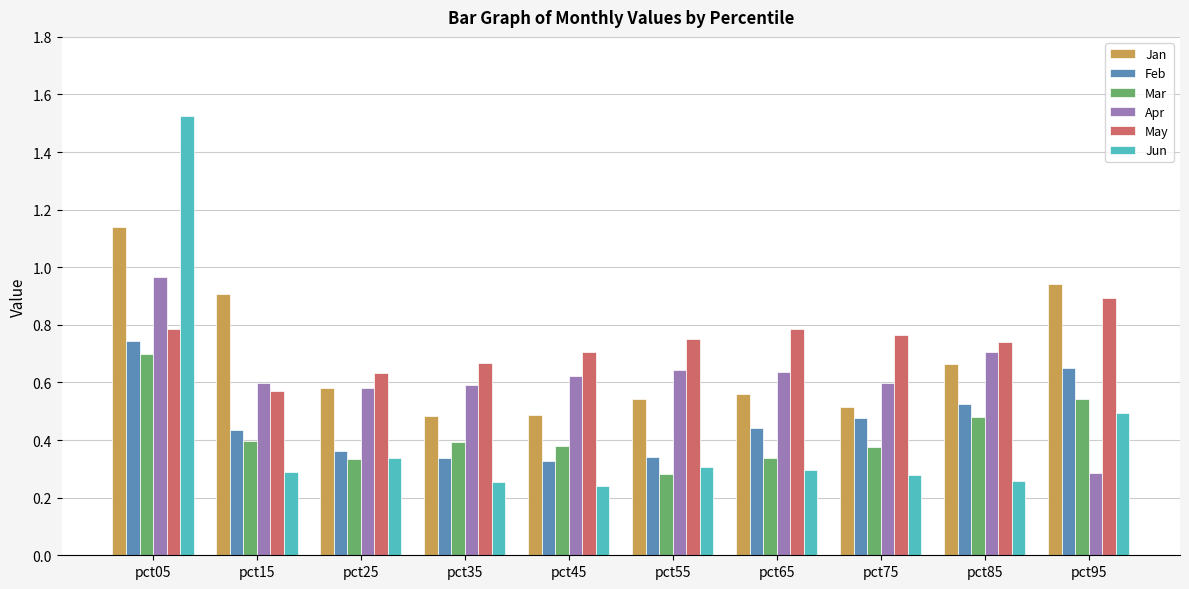

Which series has the largest total across all categories?

May